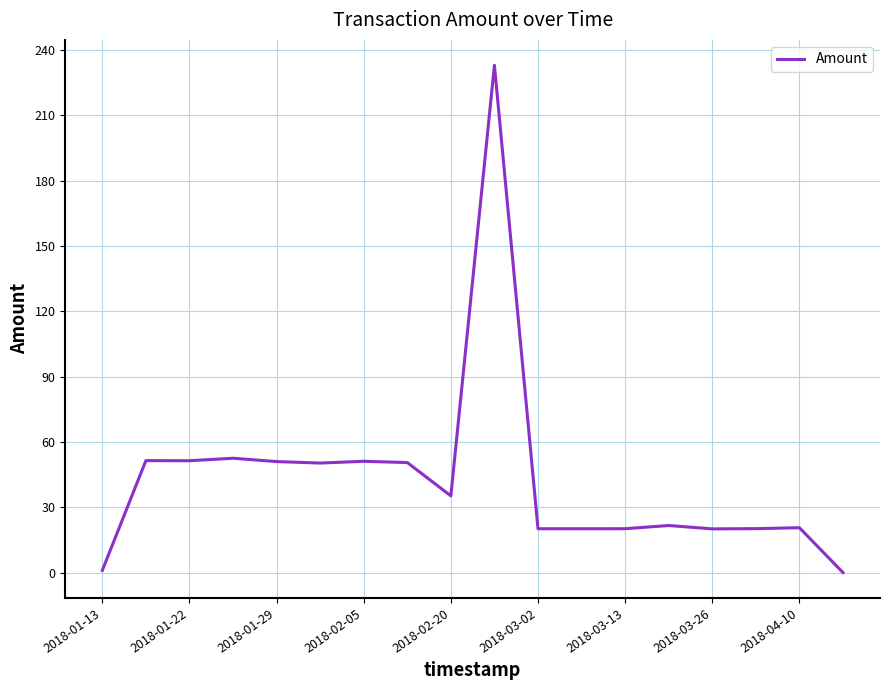

What is the greatest value displayed?

233.0